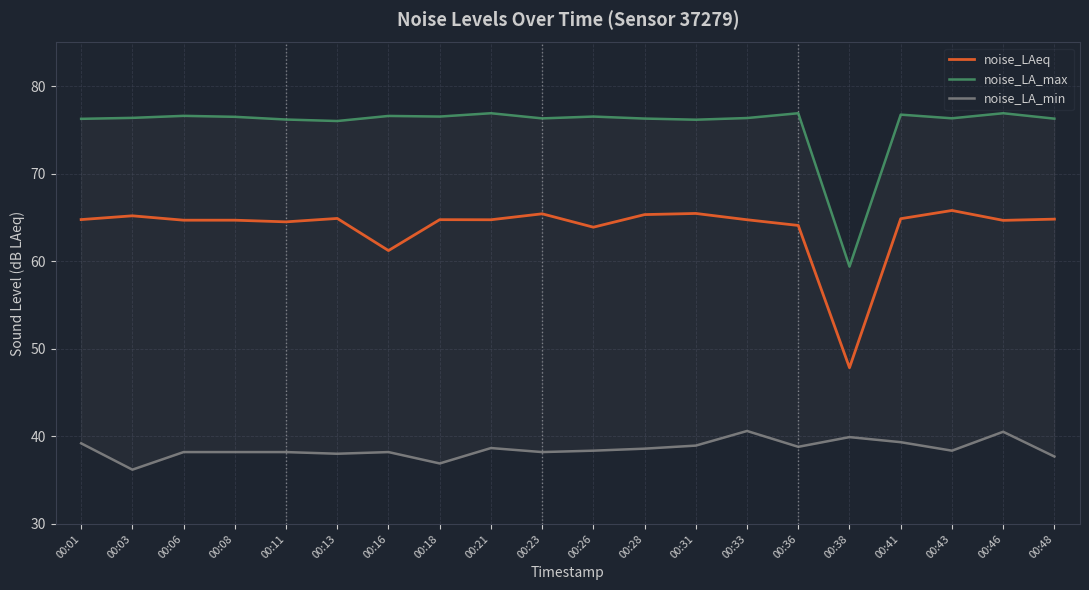

Between 00:48 and 00:38, which is larger?

00:48